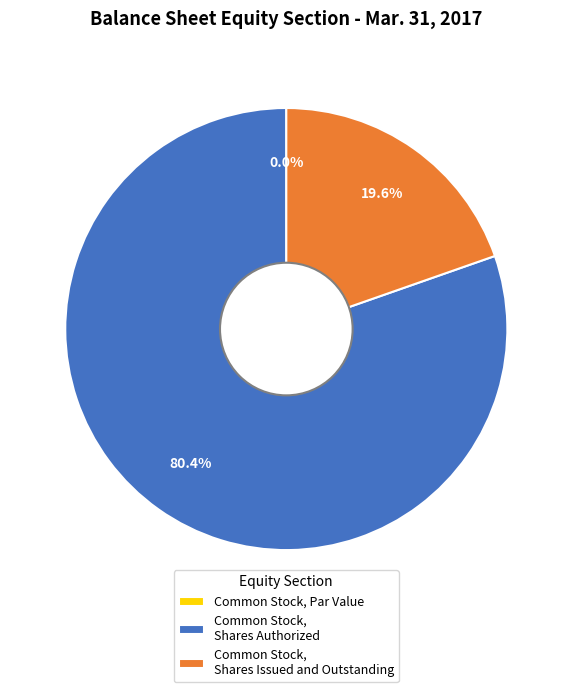

To the nearest percent, what percentage of the pie is Common Stock, Shares Authorized?

80%